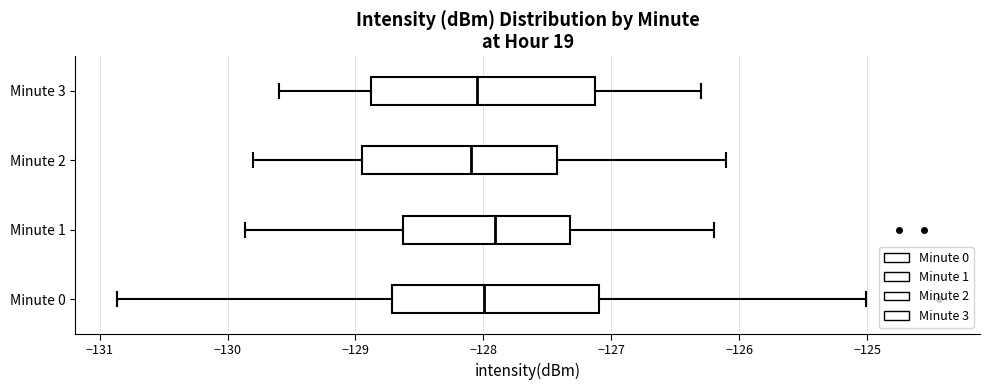

Reading bottom to top, read every box against the x-axis: the position of its median line, the range the box covers, and the ends of its whiskers. The values are not printed on the chart, so give them approximately, as read against the axis.

Minute 0: median -128.0, box -128.7 to -127.1, whiskers -130.9 to -125.0
Minute 1: median -127.9, box -128.6 to -127.3, whiskers -129.9 to -126.2
Minute 2: median -128.1, box -128.9 to -127.4, whiskers -129.8 to -126.1
Minute 3: median -128.0, box -128.9 to -127.1, whiskers -129.6 to -126.3